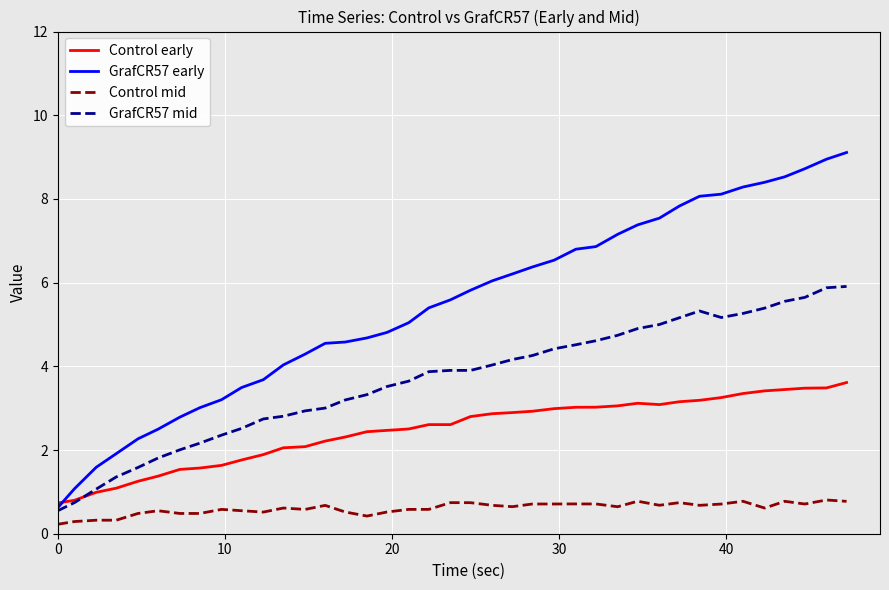

True or false: GrafCR57 early and Control early intersect in this chart.

True